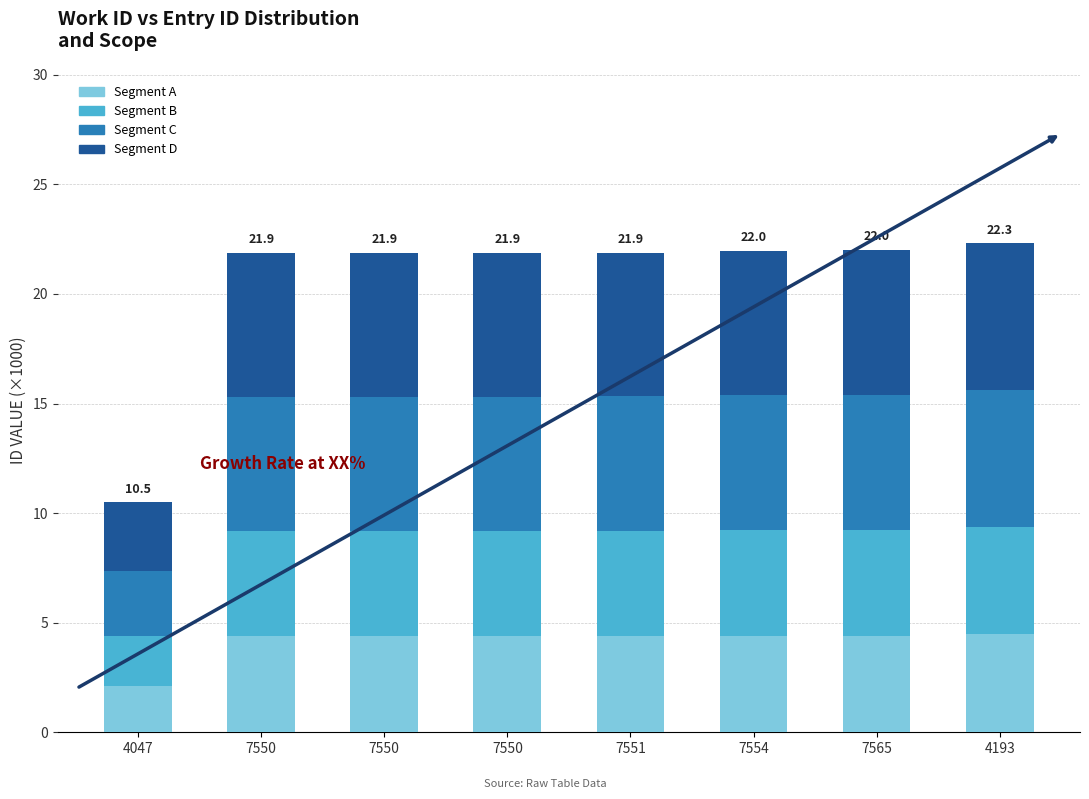

What are all the series names shown in the legend?

Segment A, Segment B, Segment C, Segment D